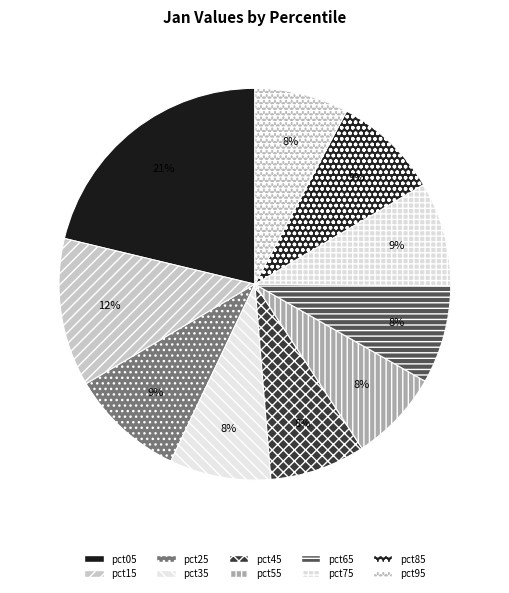

Rank the categories by value from highest to lowest.

pct05, pct15, pct25, pct85, pct75, pct35, pct65, pct45, pct95, pct55